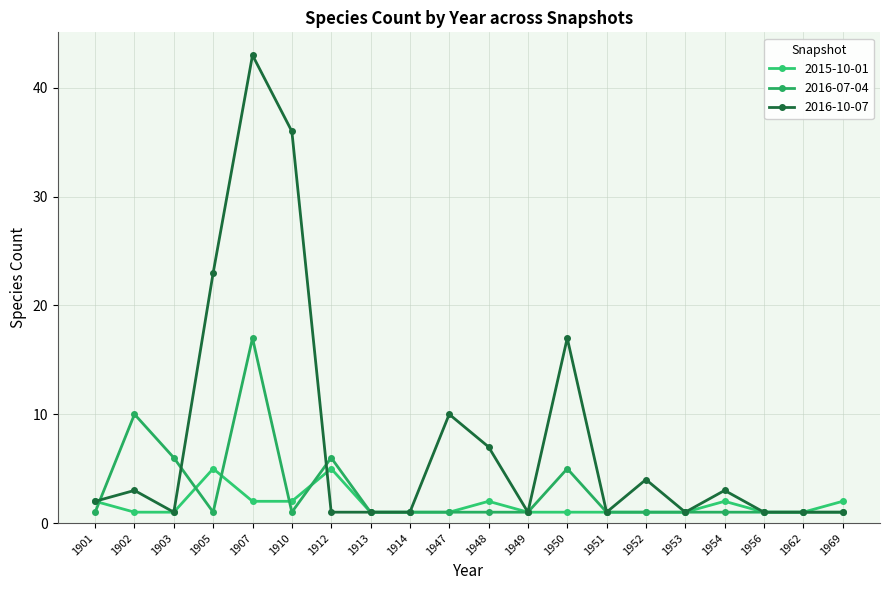

What are all the series names shown in the legend?

2015-10-01, 2016-07-04, 2016-10-07